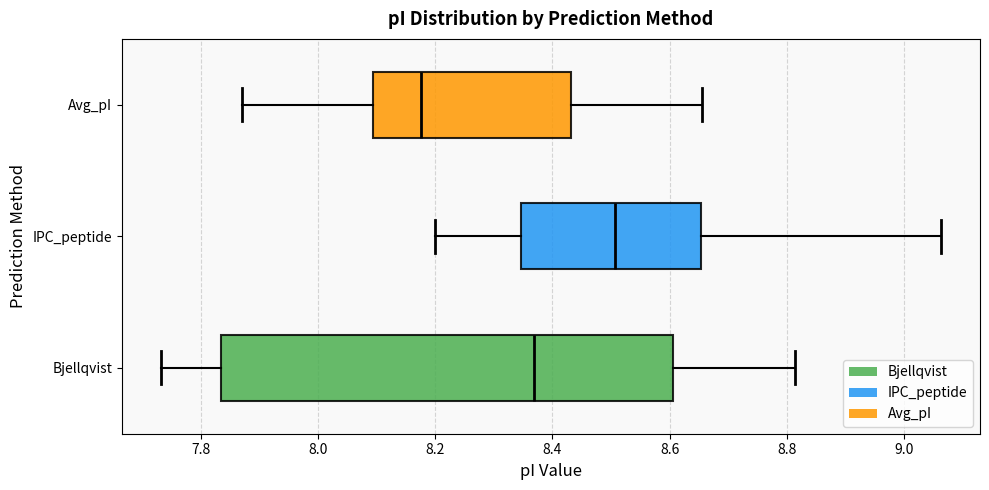

Reading bottom to top, read every box against the x-axis: the position of its median line, the range the box covers, and the ends of its whiskers. The values are not printed on the chart, so give them approximately, as read against the axis.

Bjellqvist: median 8.36, box 7.84 to 8.60, whiskers 7.74 to 8.82
IPC_peptide: median 8.50, box 8.34 to 8.66, whiskers 8.20 to 9.06
Avg_pI: median 8.18, box 8.10 to 8.44, whiskers 7.88 to 8.66